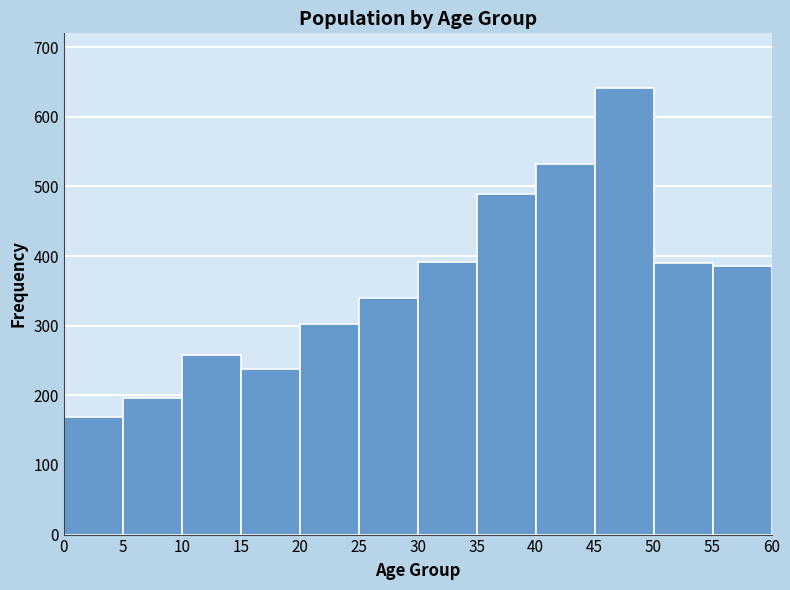

What is the height of the bar covering 15 to 20 on the x-axis? The values are not printed on the chart, so give them approximately, as read against the axis.

240